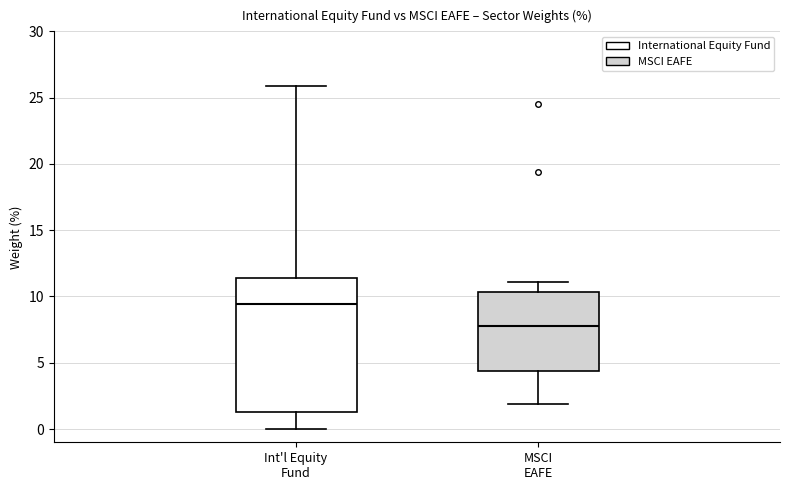

Reading left to right, read every box against the y-axis: the position of its median line, the range the box covers, and the ends of its whiskers. The values are not printed on the chart, so give them approximately, as read against the axis.

Int'l Equity Fund: median 9.5, box 1.5 to 11.5, whiskers 0.0 to 26.0
MSCI EAFE: median 8.0, box 4.5 to 10.5, whiskers 2.0 to 11.0